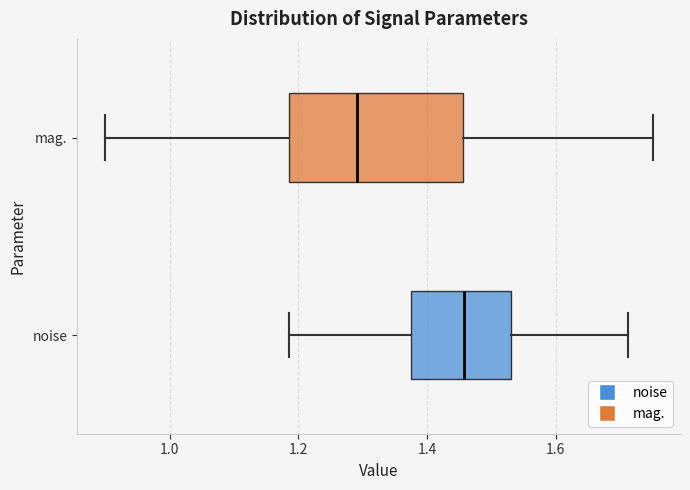

Reading bottom to top, transcribe this box plot: for each box, give where its median line is, the range the box spans, and where its two whiskers end, as read against the x-axis. The values are not printed on the chart, so give them approximately, as read against the axis.

noise: median 1.46, box 1.38 to 1.54, whiskers 1.18 to 1.72
mag.: median 1.30, box 1.18 to 1.46, whiskers 0.90 to 1.76